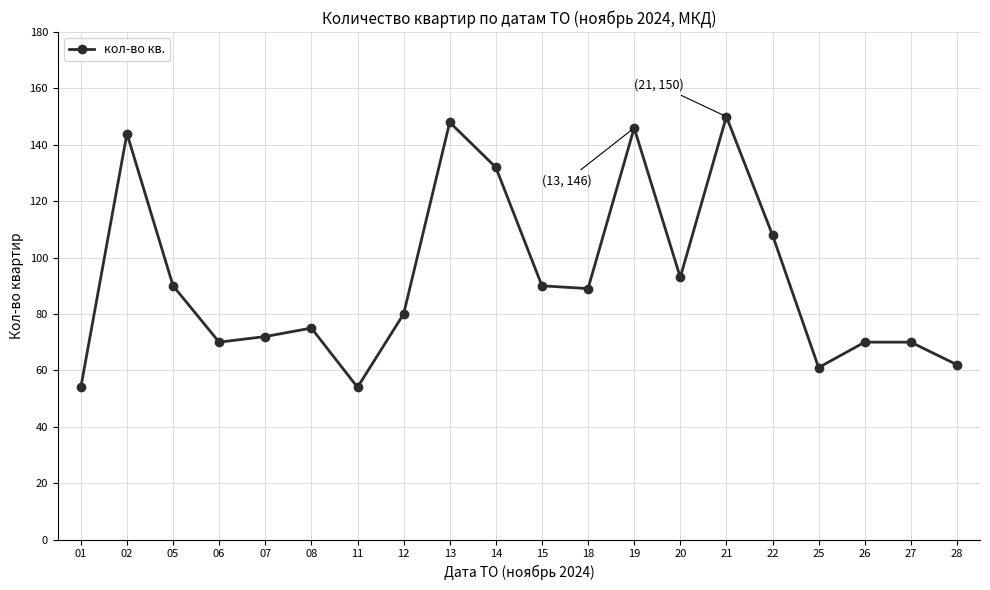

Reading left to right, extract all data points from this chart.

54	144	90	70	72	75	54	80	148	132	90	89	146	93	150	108	61	70	70	62